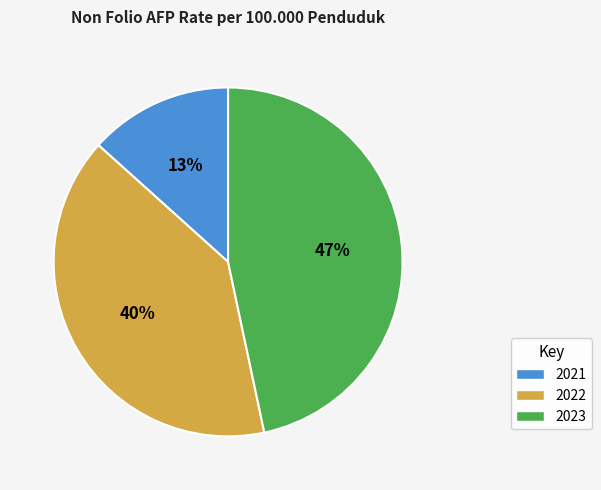

Is it true that 2023 is 47% of the pie?

True